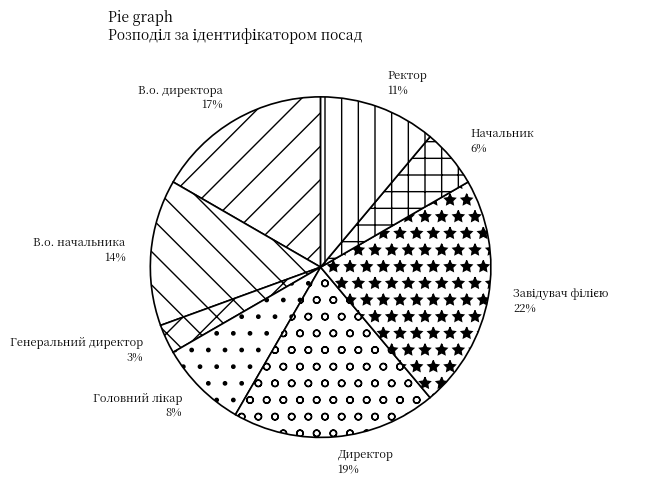

Count the number of slices in the pie.

8